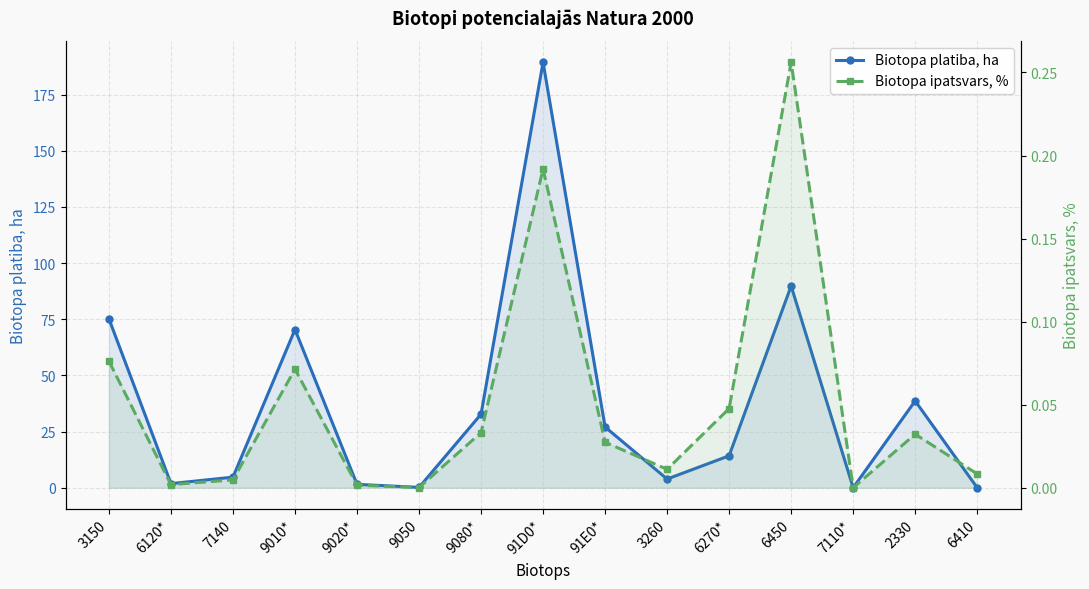

Where does the Biotopa platiba, ha series first go above 14?

3150